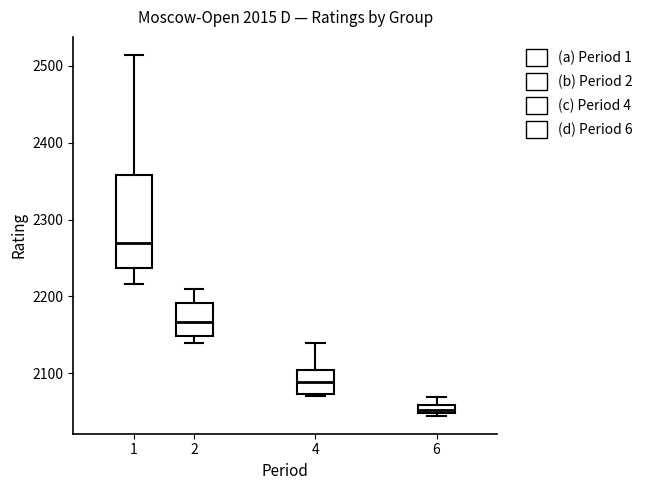

Where does the median line of the box at x = 2 sit on the y-axis? The values are not printed on the chart, so give them approximately, as read against the axis.

2170